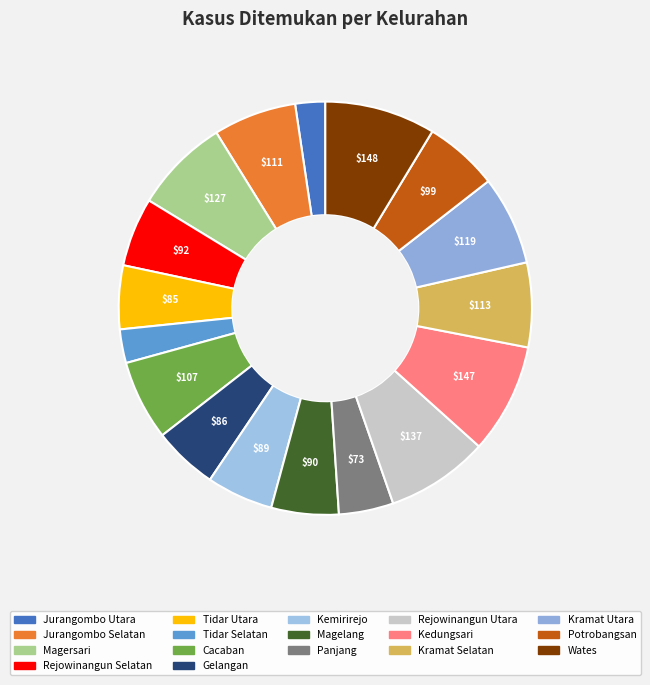

Which has a higher value, Wates or Jurangombo Selatan?

Wates